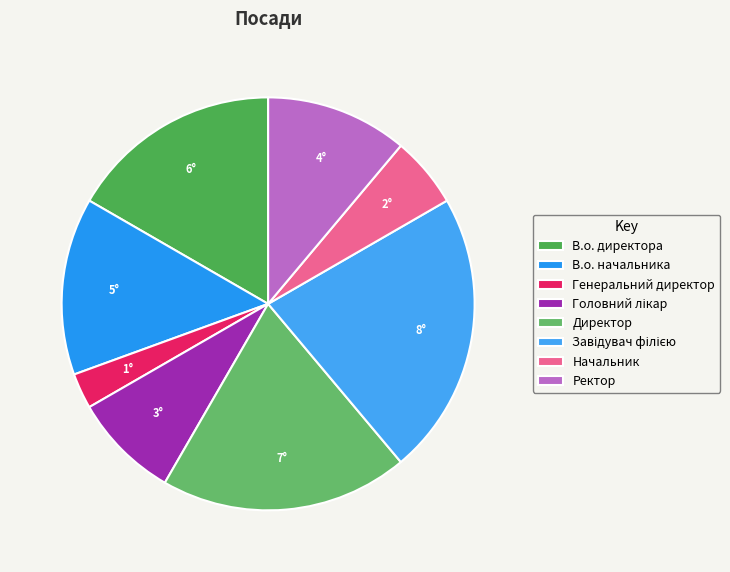

Is it true that В.о. директора is 5% of the pie?

False